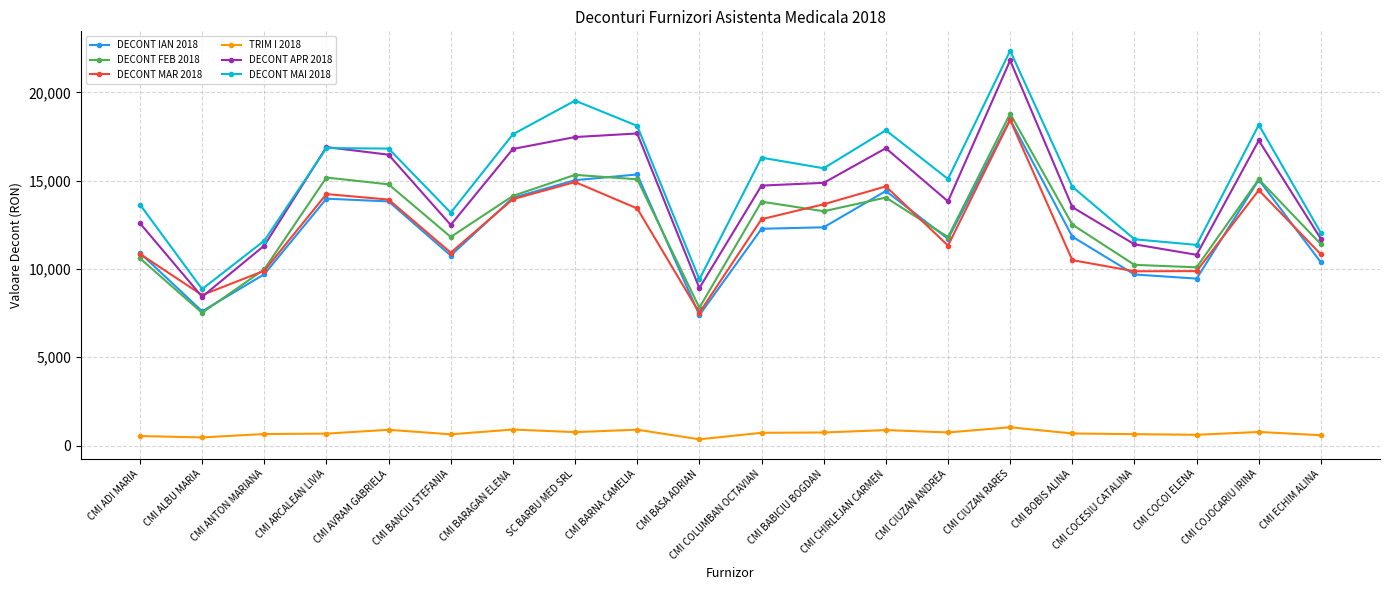

How many values in the DECONT FEB 2018 series exceed 13269?

10